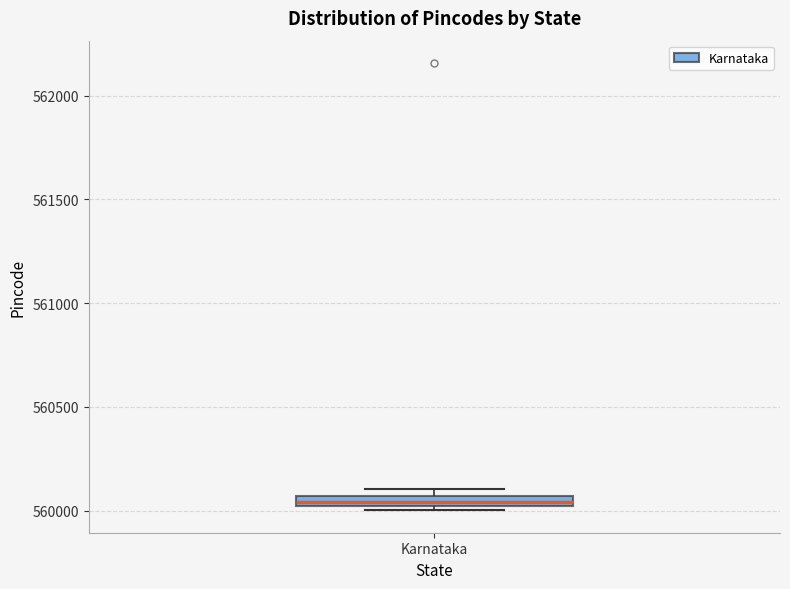

Where is the lower edge of the box for Karnataka on the y-axis? The values are not printed on the chart, so give them approximately, as read against the axis.

560000